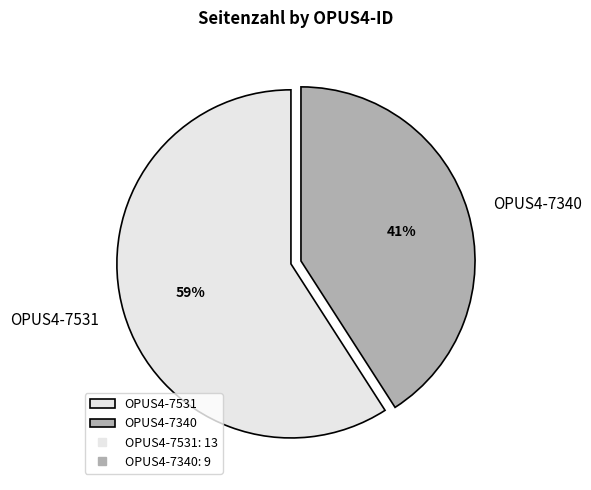

To the nearest percent, what is the combined percentage of OPUS4-7340 and OPUS4-7531?

100%